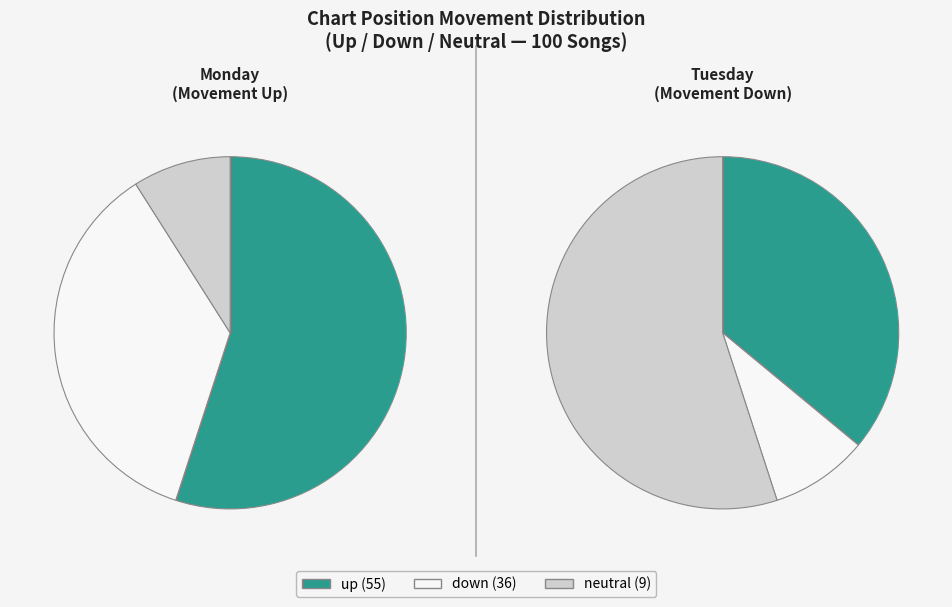

To the nearest percent, what portion does up represent?

55%